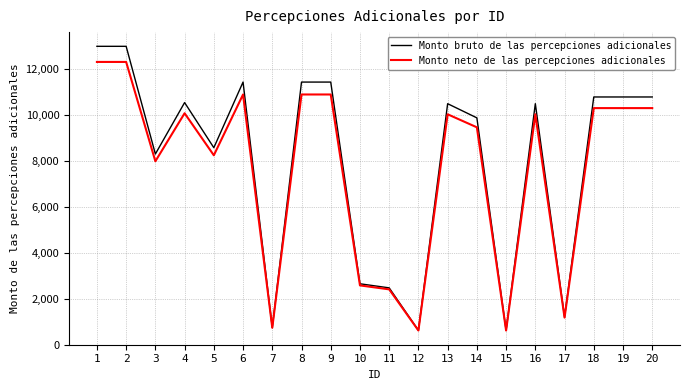

What value does the Monto bruto de las percepciones adicionales series have at 14?

9876.2